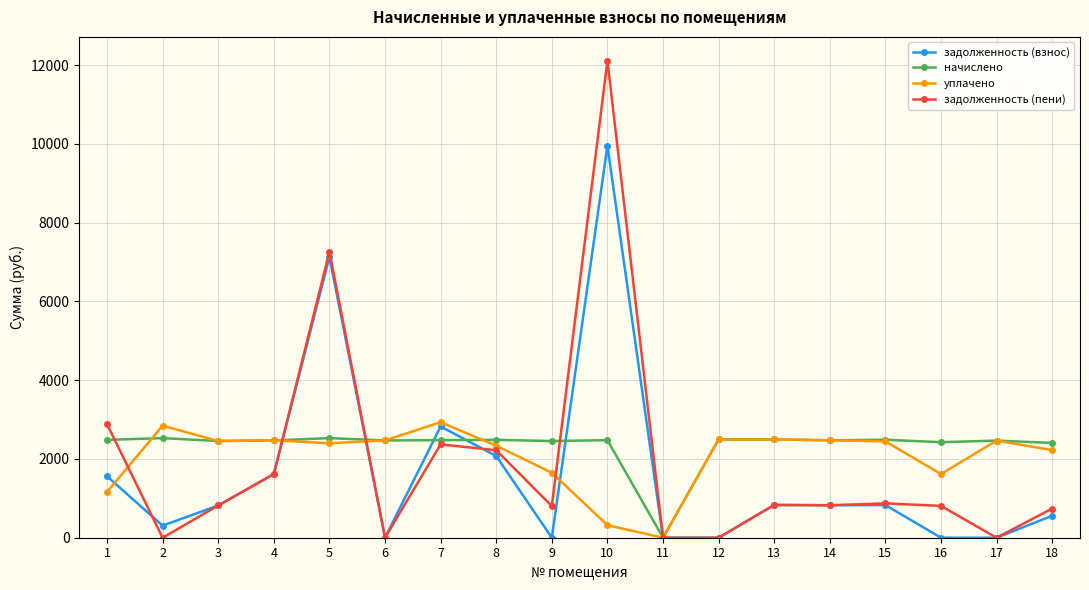

What are all the series names shown in the legend?

задолженность (взнос), начислено, уплачено, задолженность (пени)